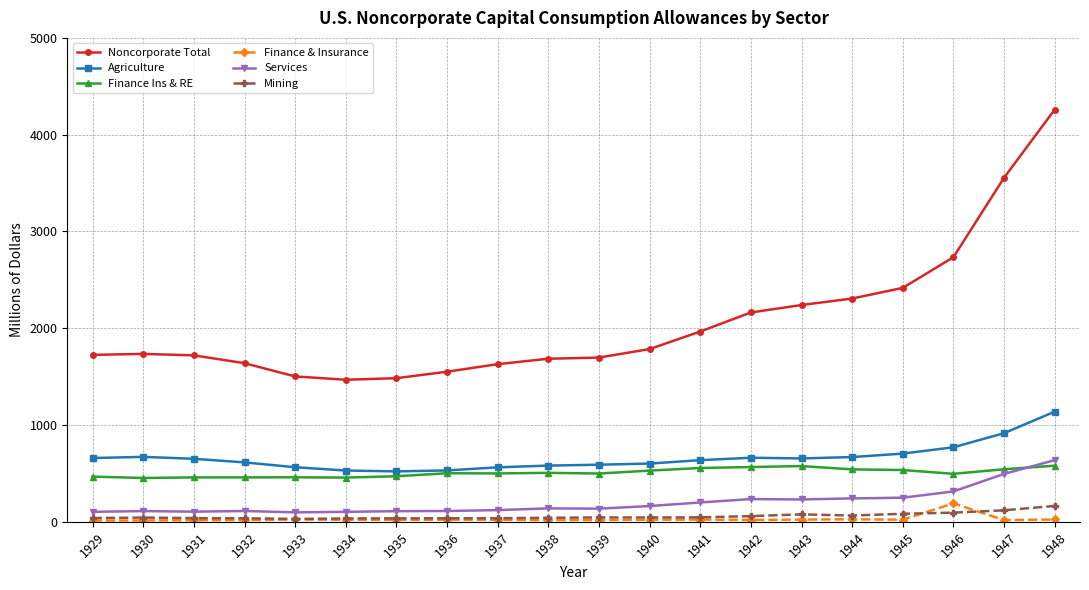

Which series changed the most between 1942 and 1946?

Noncorporate Total